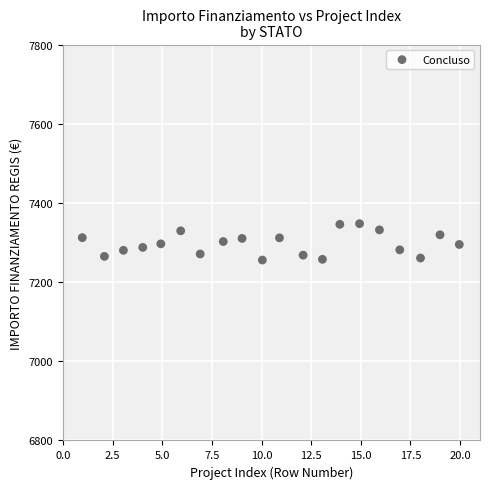

What is the range of Y values (max minus min)?

91.9